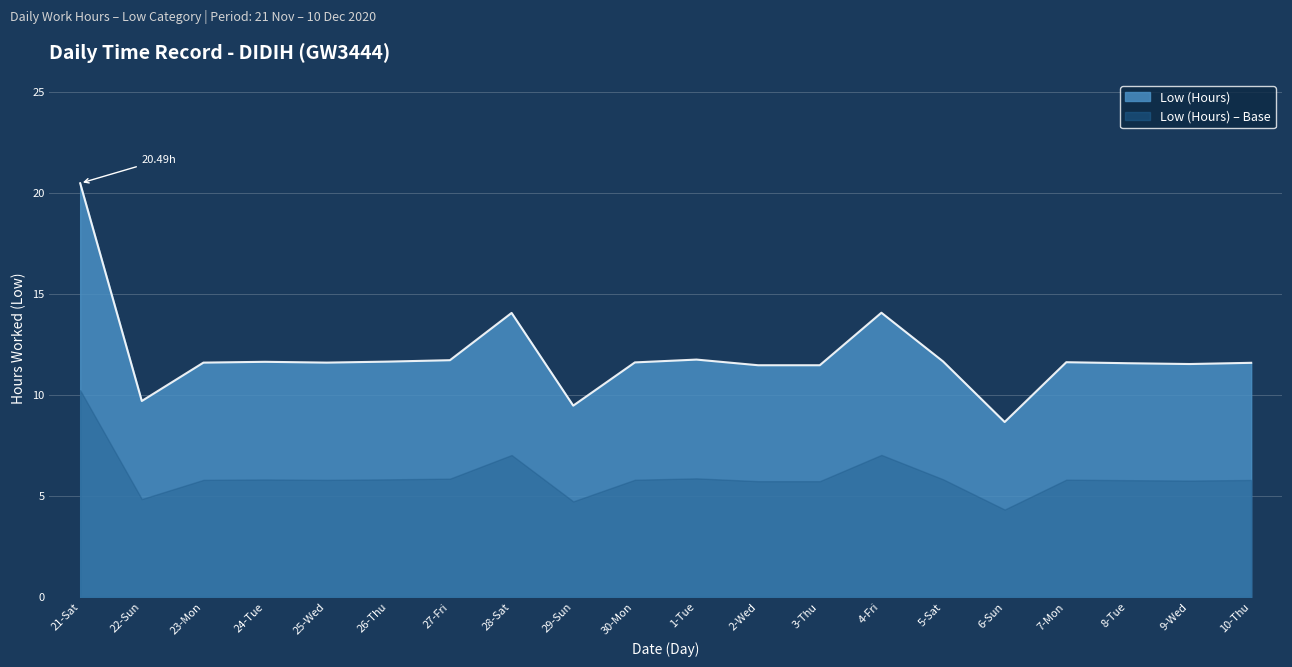

What is the maximum value shown in the chart?

20.5